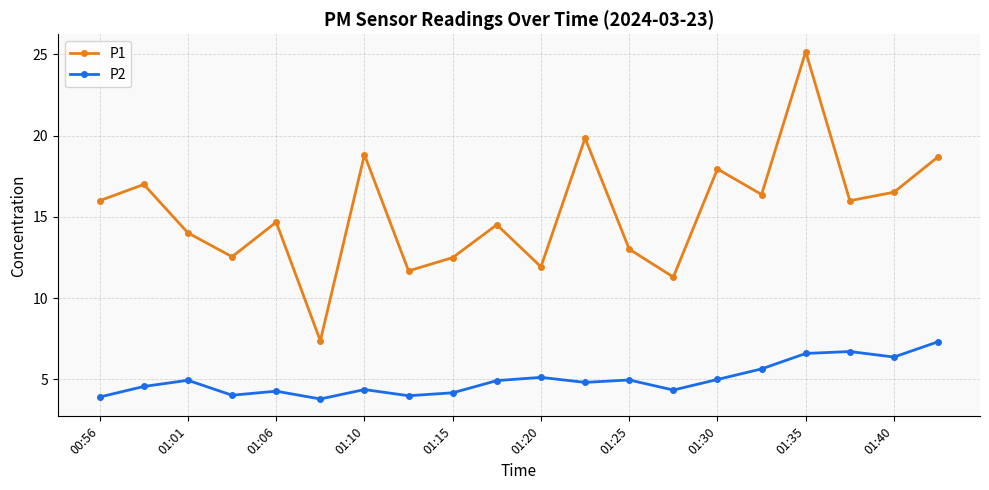

True or false: P1 and P2 intersect in this chart.

False